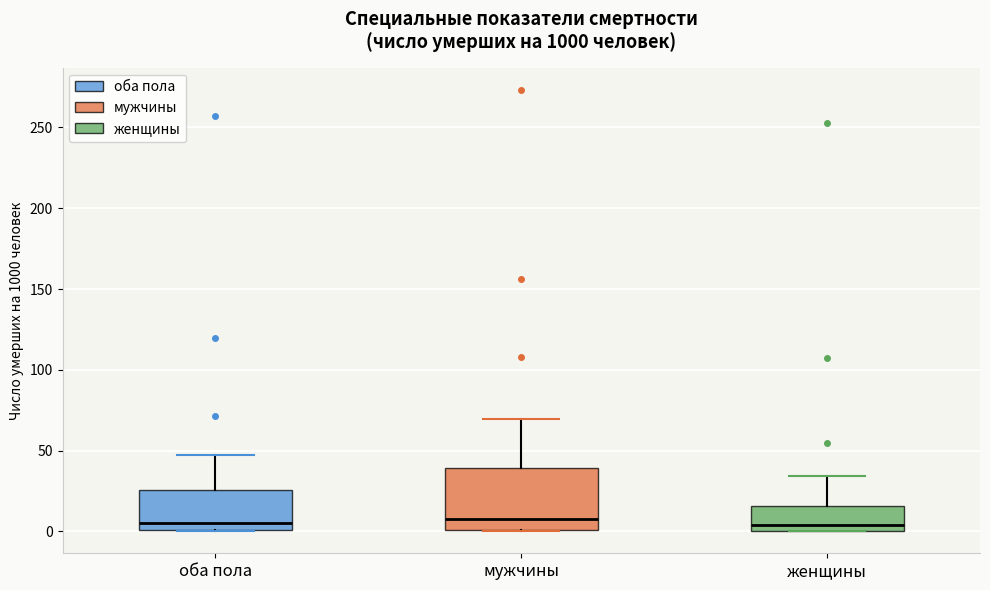

Where does the upper whisker of the box for мужчины end on the y-axis? The values are not printed on the chart, so give them approximately, as read against the axis.

70